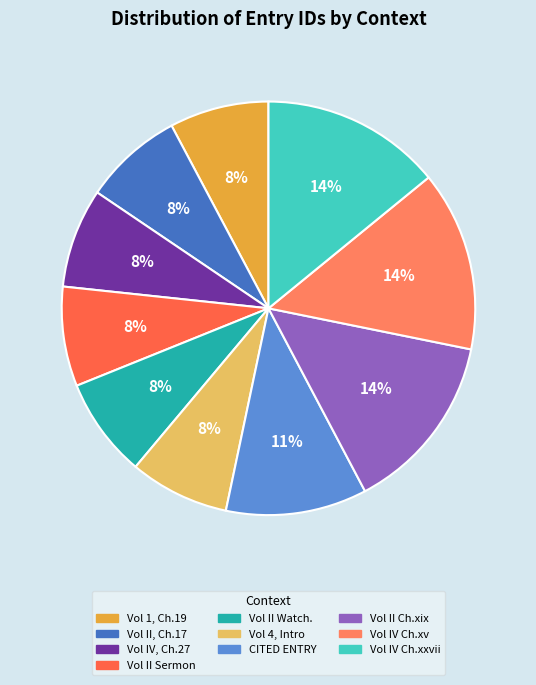

How many segments does this pie chart have?

10